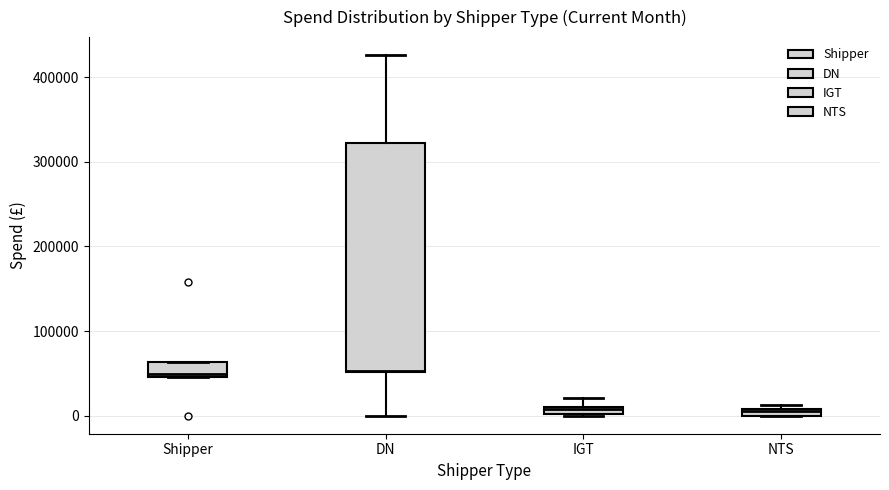

Comparing the boxes themselves (not the whiskers), which one is the tallest?

DN